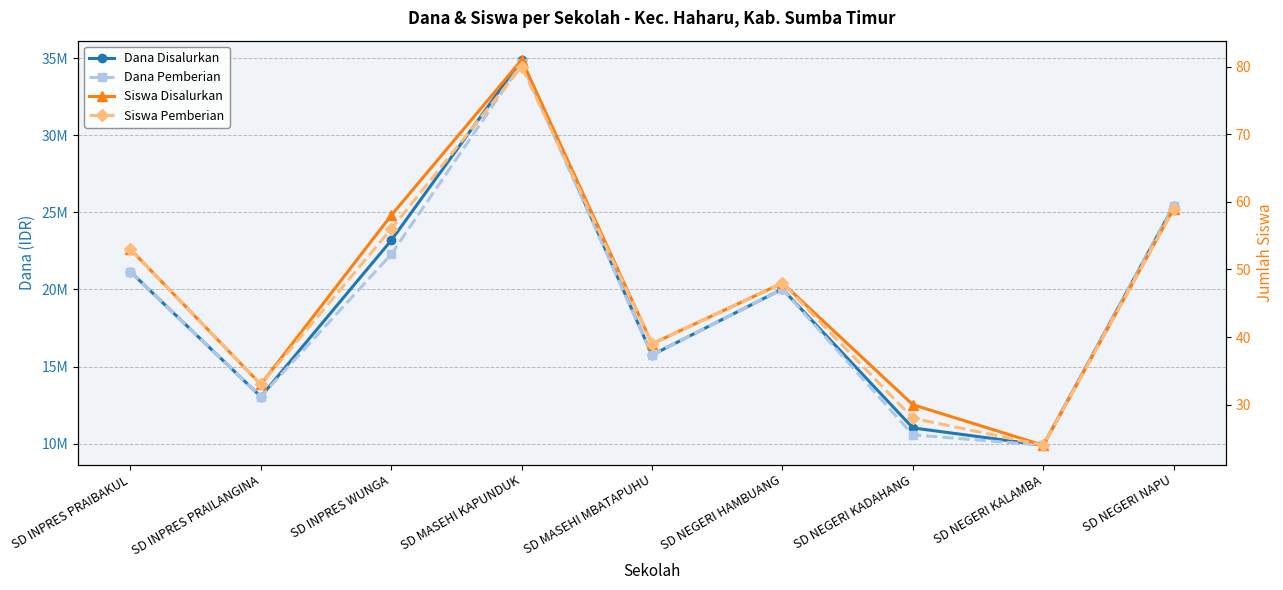

What position from the right is SD INPRES WUNGA?

7